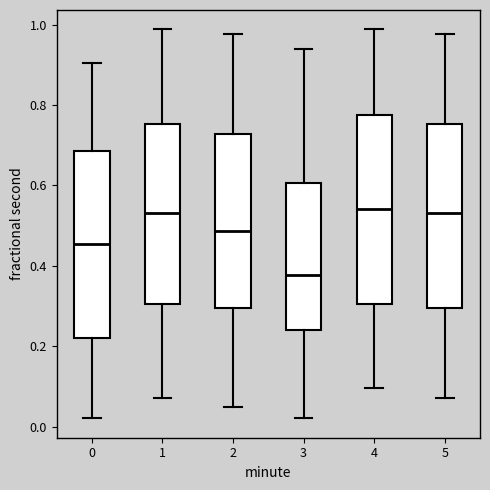

Reading left to right, read every box against the y-axis: the position of its median line, the range the box covers, and the ends of its whiskers. The values are not printed on the chart, so give them approximately, as read against the axis.

0: median 0.46, box 0.22 to 0.68, whiskers 0.02 to 0.90
1: median 0.54, box 0.30 to 0.76, whiskers 0.08 to 0.98
2: median 0.48, box 0.30 to 0.72, whiskers 0.06 to 0.98
3: median 0.38, box 0.24 to 0.60, whiskers 0.02 to 0.94
4: median 0.54, box 0.30 to 0.78, whiskers 0.10 to 0.98
5: median 0.54, box 0.30 to 0.76, whiskers 0.08 to 0.98